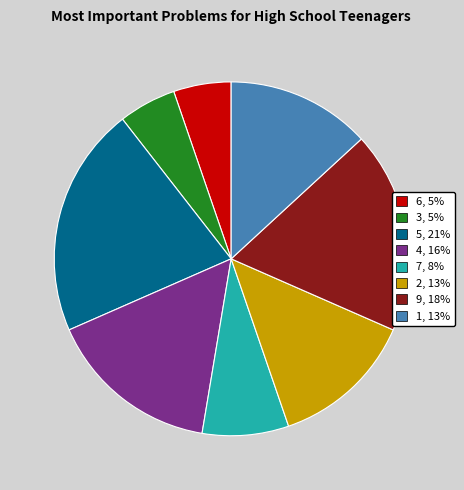

What is the largest slice in the pie chart?

5, 21%